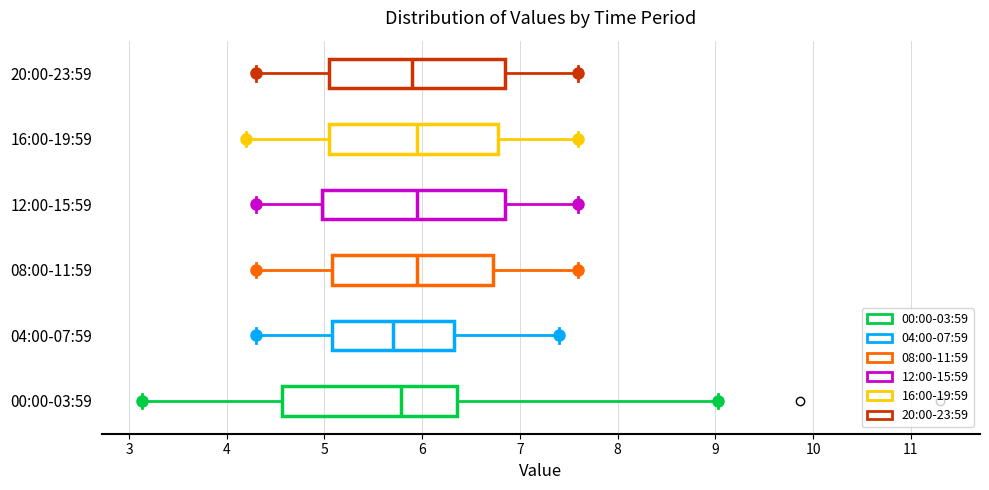

Reading bottom to top, read every box against the x-axis: the position of its median line, the range the box covers, and the ends of its whiskers. The values are not printed on the chart, so give them approximately, as read against the axis.

00:00-03:59: median 5.8, box 4.6 to 6.4, whiskers 3.1 to 9.0
04:00-07:59: median 5.7, box 5.1 to 6.3, whiskers 4.3 to 7.4
08:00-11:59: median 6.0, box 5.1 to 6.7, whiskers 4.3 to 7.6
12:00-15:59: median 6.0, box 5.0 to 6.9, whiskers 4.3 to 7.6
16:00-19:59: median 6.0, box 5.1 to 6.8, whiskers 4.2 to 7.6
20:00-23:59: median 5.9, box 5.1 to 6.9, whiskers 4.3 to 7.6